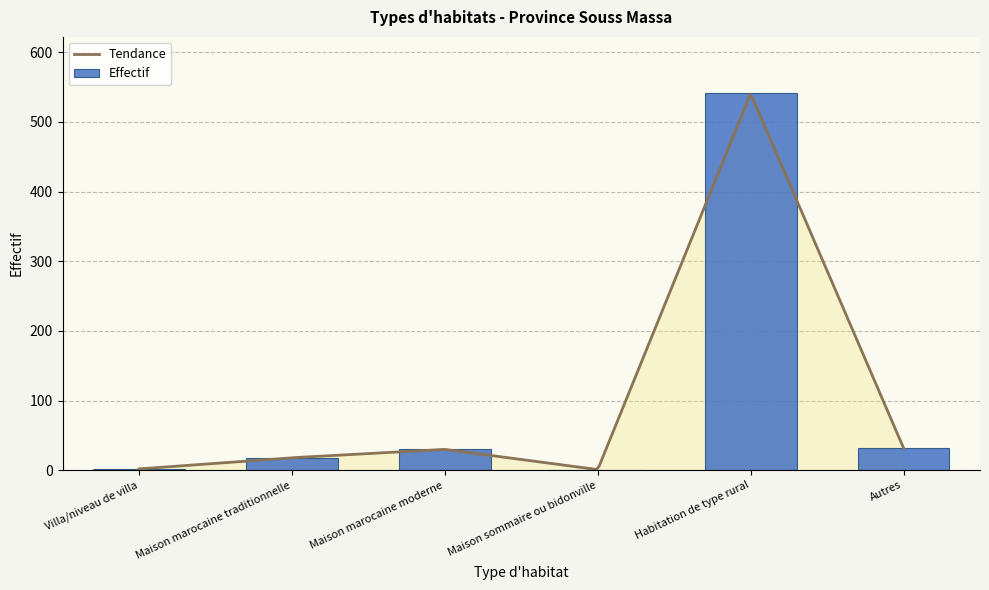

What is the average value?

104